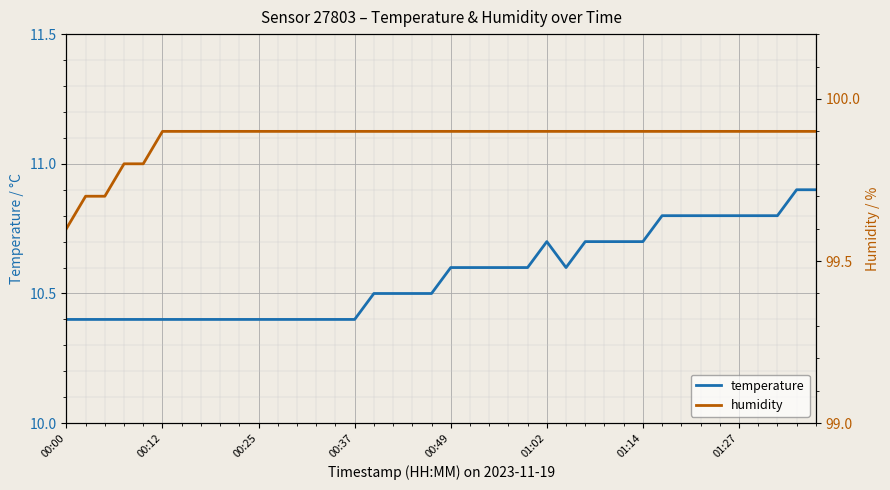

True or false: humidity and temperature cross at least once.

False